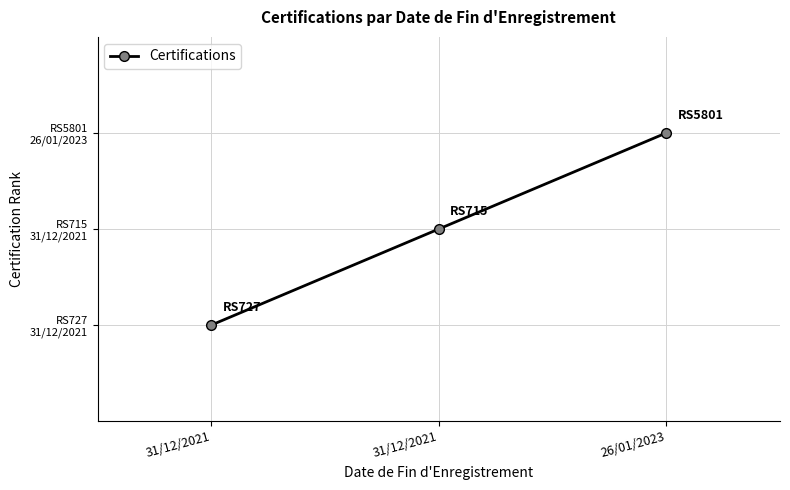

How many data points are less than 2?

1